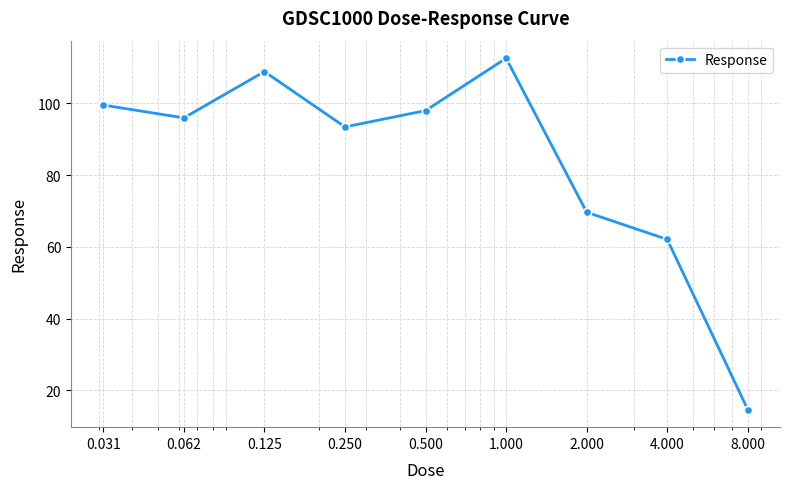

What is the maximum value shown in the chart?

112.5